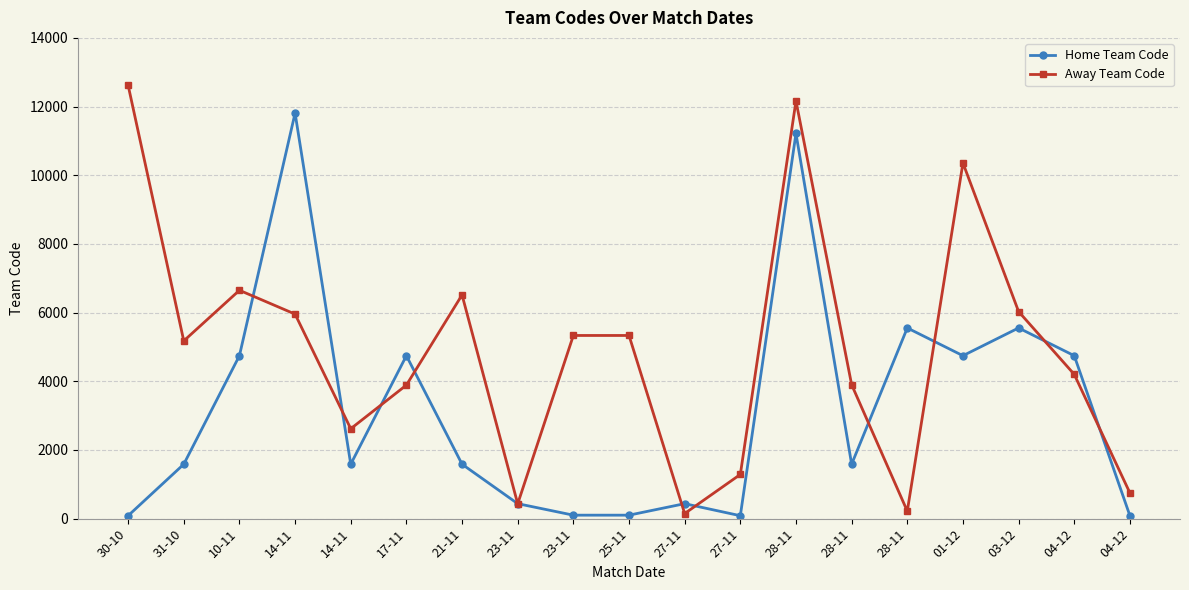

At which label is Home Team Code closest to 5947?

28-11